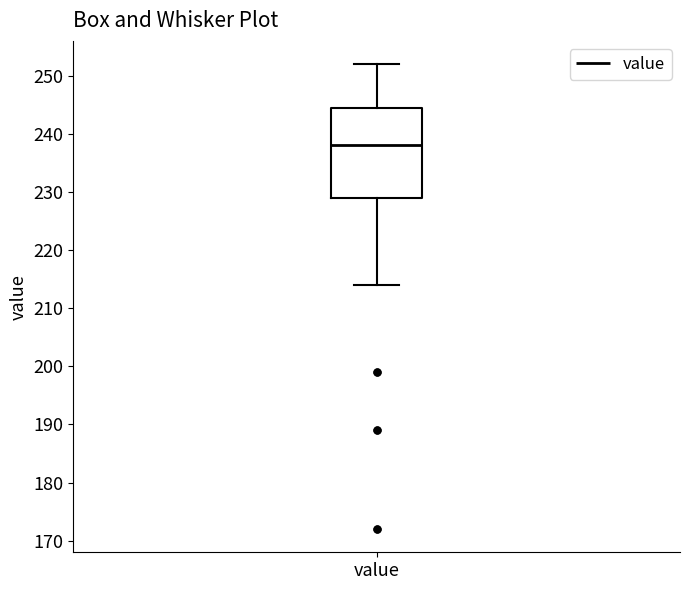

Where is the upper edge of the box for value on the y-axis? The values are not printed on the chart, so give them approximately, as read against the axis.

245